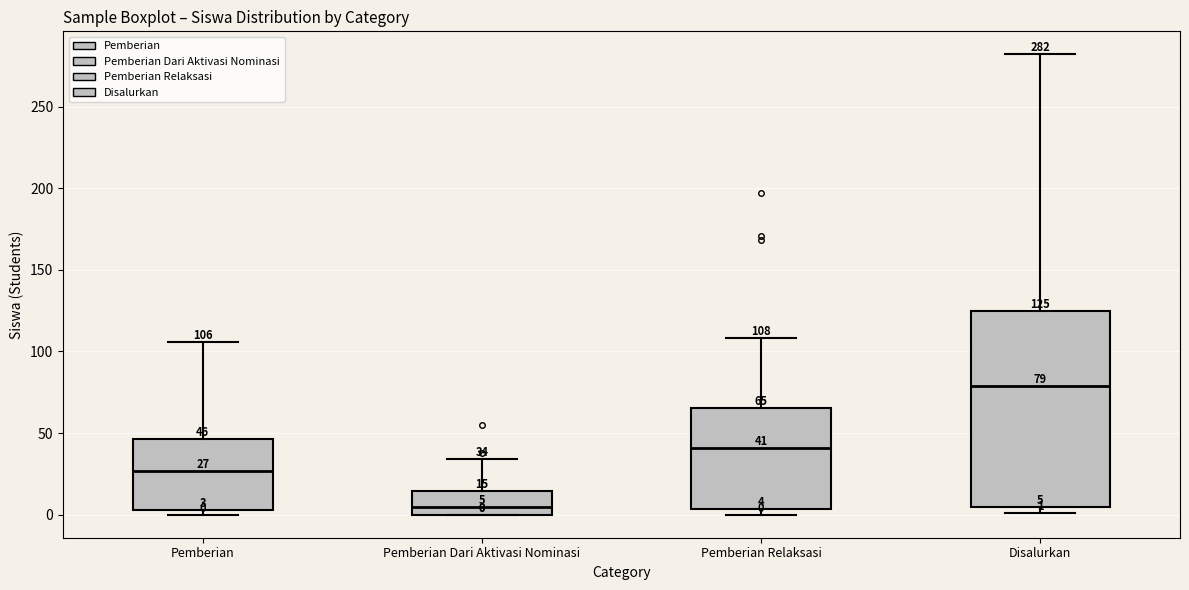

Comparing the boxes themselves (not the whiskers), which one is the tallest?

Disalurkan